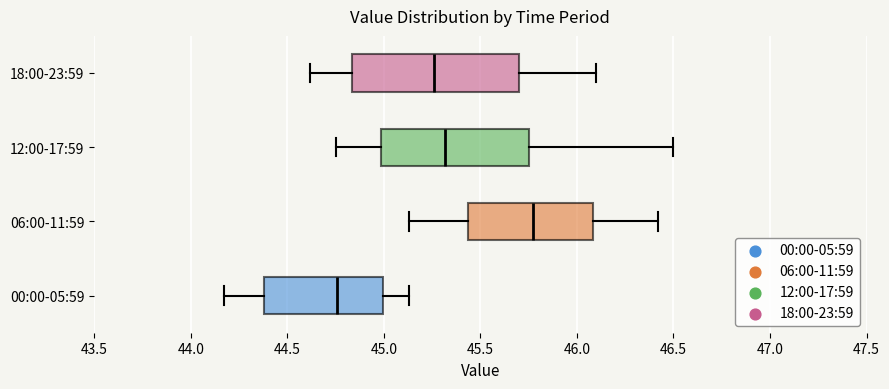

Comparing the boxes themselves (not the whiskers), which one is the widest?

18:00-23:59